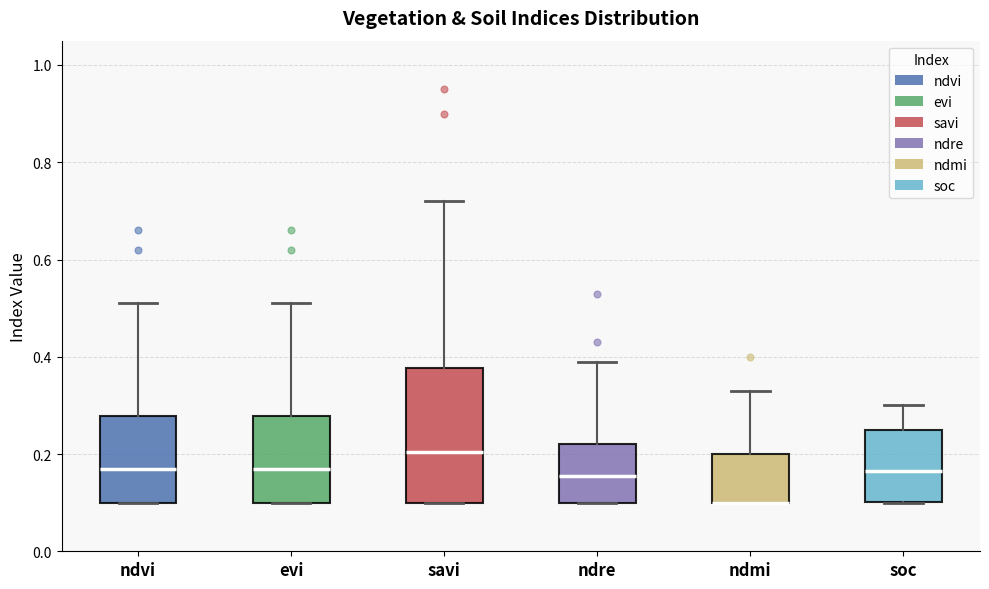

Comparing the boxes themselves (not the whiskers), which one is the tallest?

savi